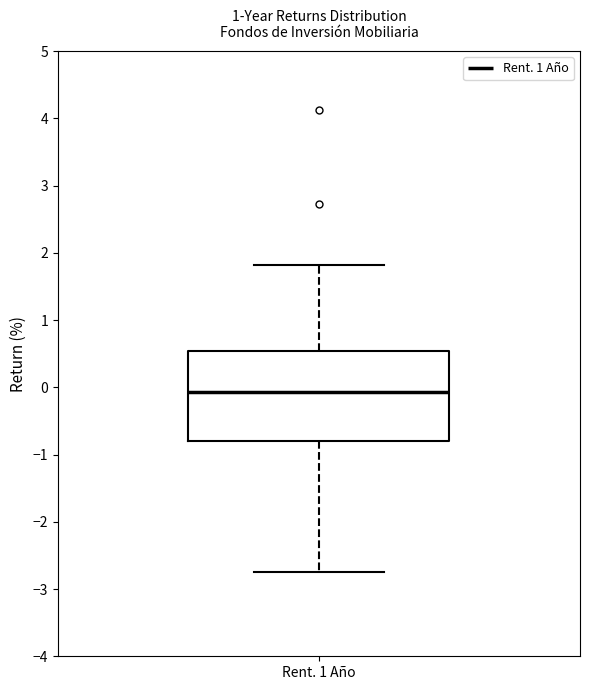

Where does the lower whisker of the box for Rent. 1 Año end on the y-axis? The values are not printed on the chart, so give them approximately, as read against the axis.

-2.7